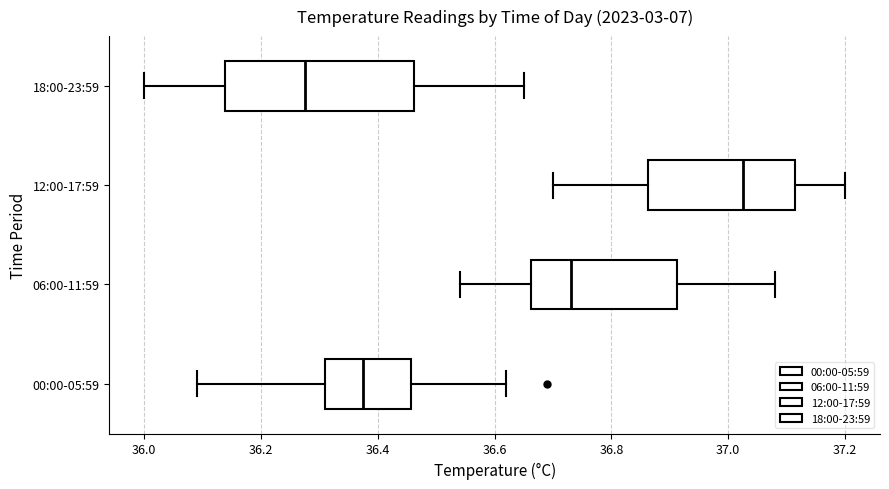

Reading bottom to top, transcribe this box plot: for each box, give where its median line is, the range the box spans, and where its two whiskers end, as read against the x-axis. The values are not printed on the chart, so give them approximately, as read against the axis.

00:00-05:59: median 36.38, box 36.32 to 36.46, whiskers 36.10 to 36.62
06:00-11:59: median 36.74, box 36.66 to 36.92, whiskers 36.54 to 37.08
12:00-17:59: median 37.02, box 36.86 to 37.12, whiskers 36.70 to 37.20
18:00-23:59: median 36.28, box 36.14 to 36.46, whiskers 36.00 to 36.66